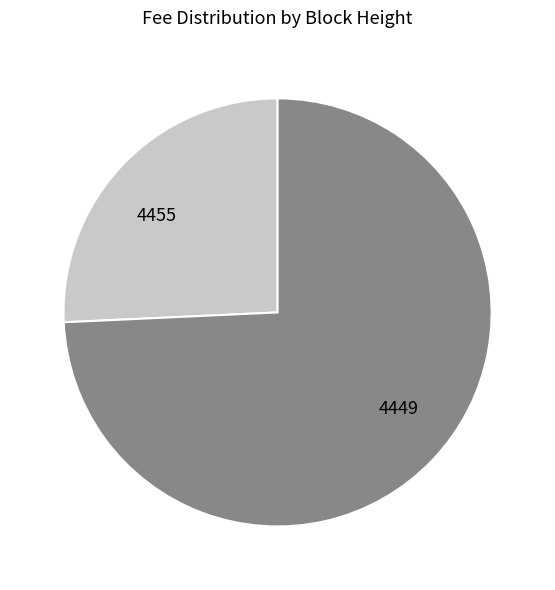

The 4449 slice represents 74% of the pie. True or false?

True